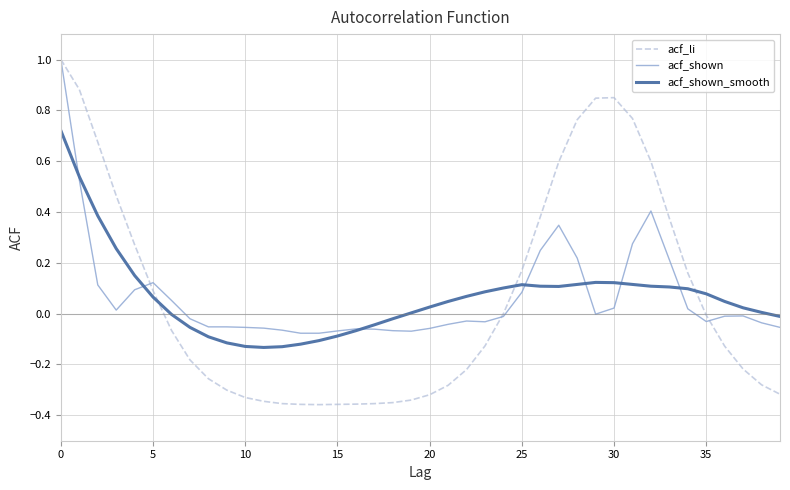

How many intersections are there between acf_shown and acf_shown_smooth?

7